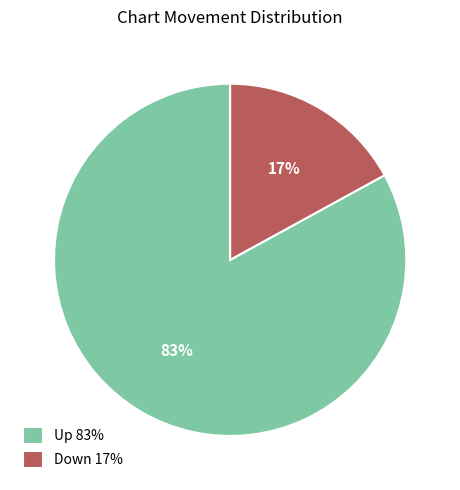

What percentage is the Up 83% slice, to the nearest percent?

83%